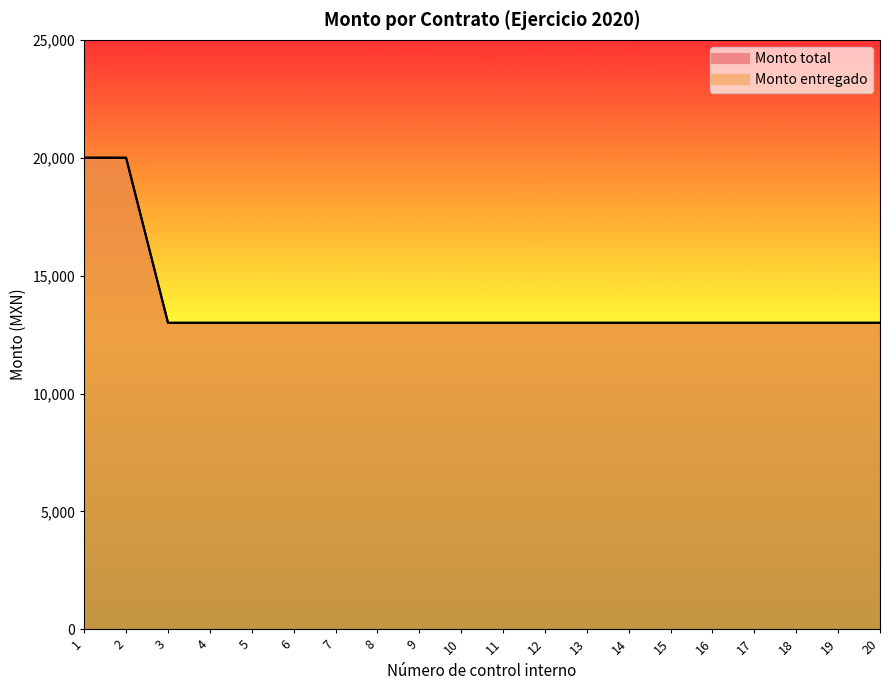

True or false: Monto entregado and Monto total cross at least once.

False